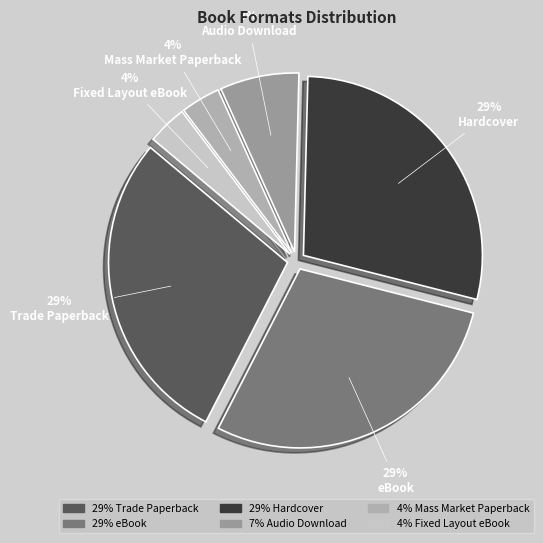

To the nearest percent, what is the difference between the largest and smallest slice percentages?

25%